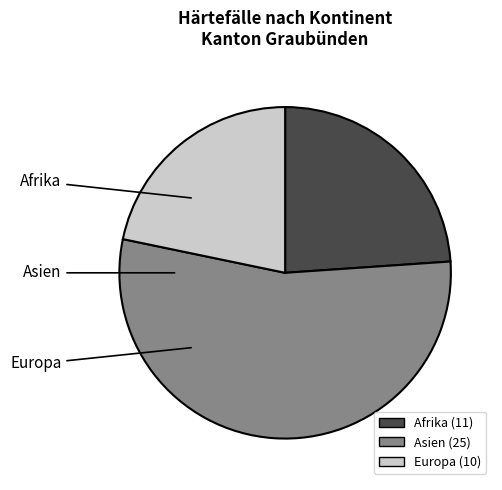

Which category has the smallest portion of the pie?

Europa